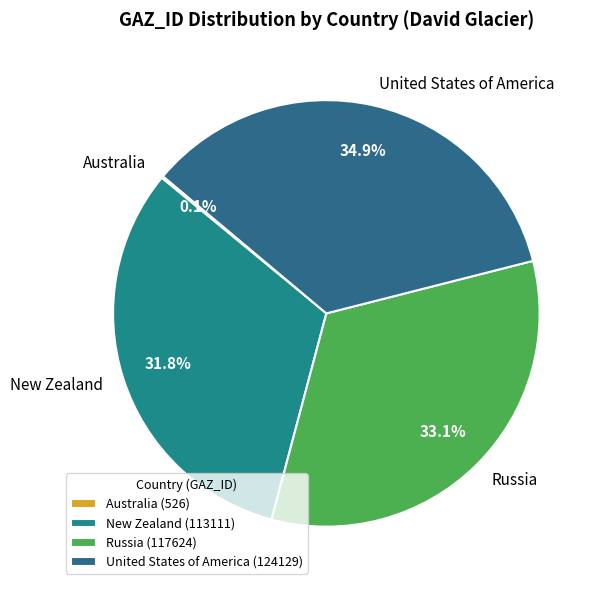

To the nearest percent, what portion does New Zealand represent?

32%